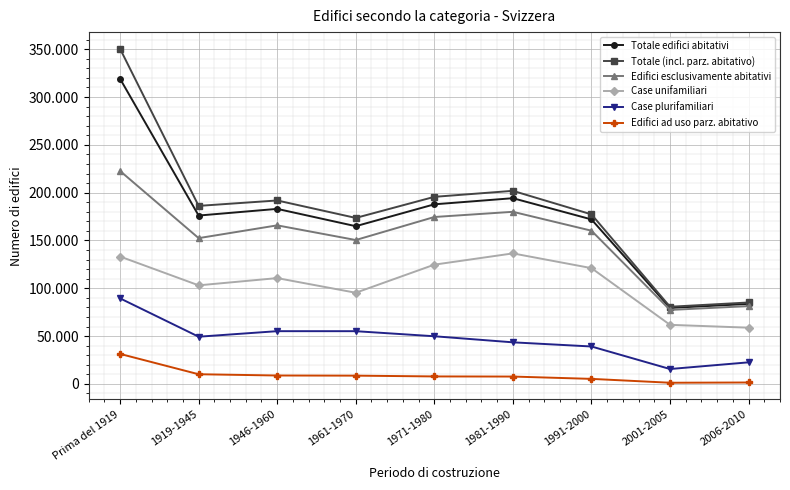

Reading right to left, what are all the values shown in this chart?

Totale edifici abitativi: 83650	79460	172020	194203	187801	164926	183033	176057	319045
Totale (incl. parz. abitativo): 85143	80689	177291	201898	195620	173570	191829	186166	350416
Edifici esclusivamente abitativi: 81365	77366	160217	179971	174541	150463	165809	152440	222661
Case unifamiliari: 58797	61788	121079	136487	124704	95325	110652	103080	133198
Case plurifamiliari: 22568	15578	39138	43484	49837	55138	55157	49360	89463
Edifici ad uso parz. abitativo: 1493	1229	5271	7695	7819	8644	8796	10109	31371